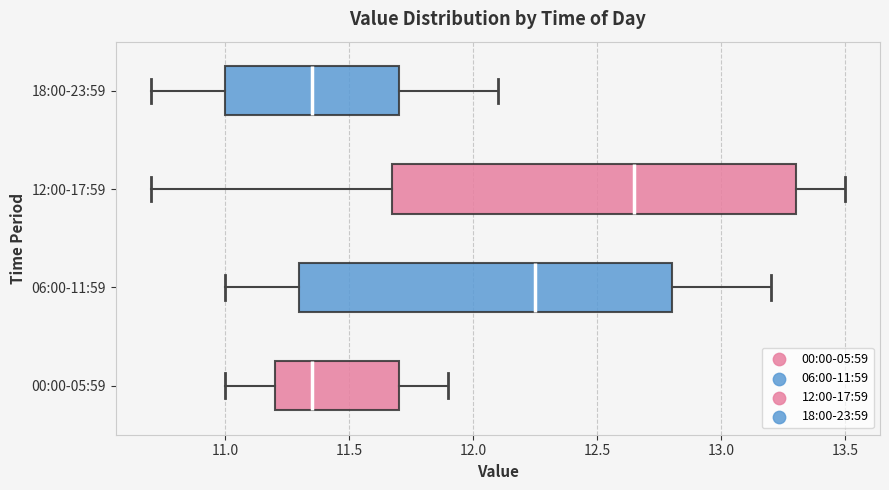

Which box is the widest, from its left edge to its right edge?

12:00-17:59